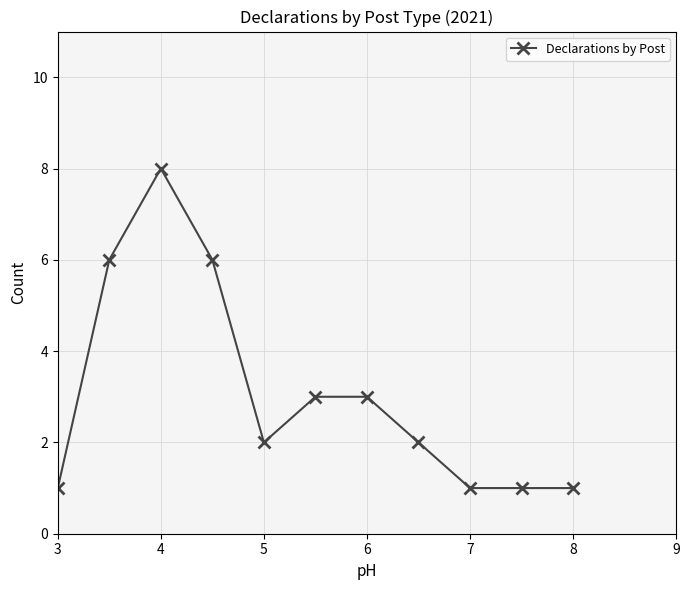

Reading right to left, extract all data points from this chart.

1	1	1	2	3	3	2	6	8	6	1